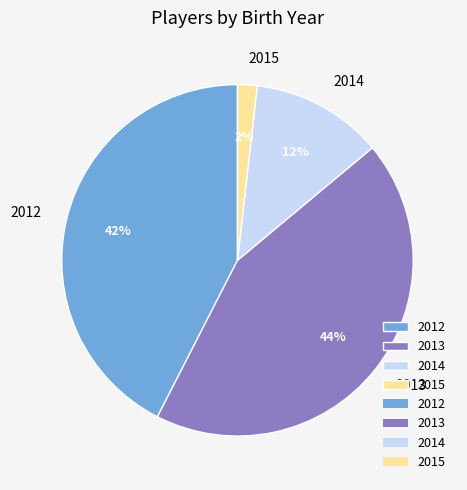

Which slice is the smallest?

2015